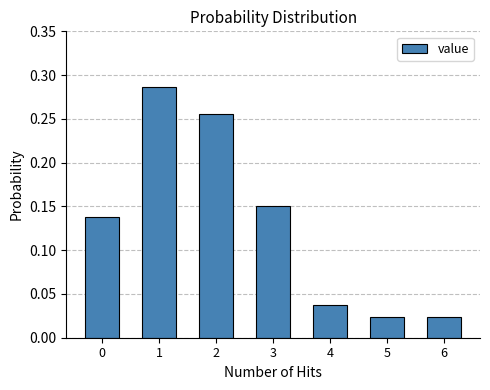

What is the change in value from 0 to 1?

+0.1